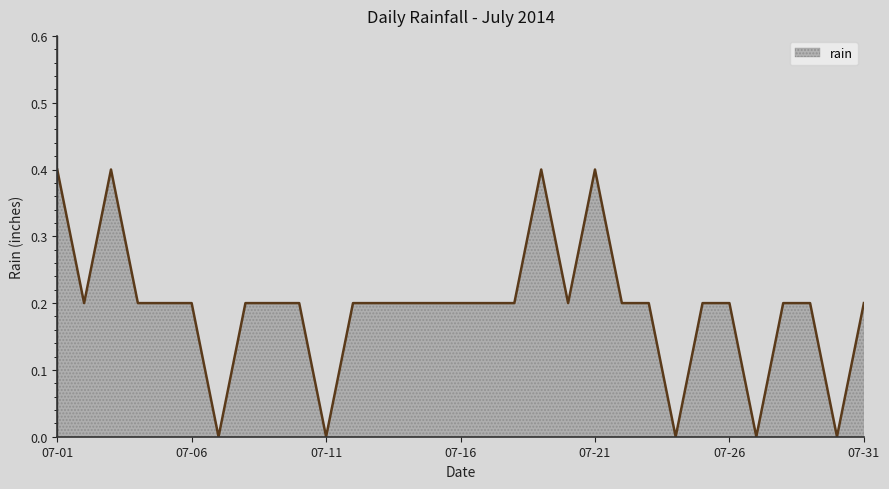

What is the maximum value shown in the chart?

0.4